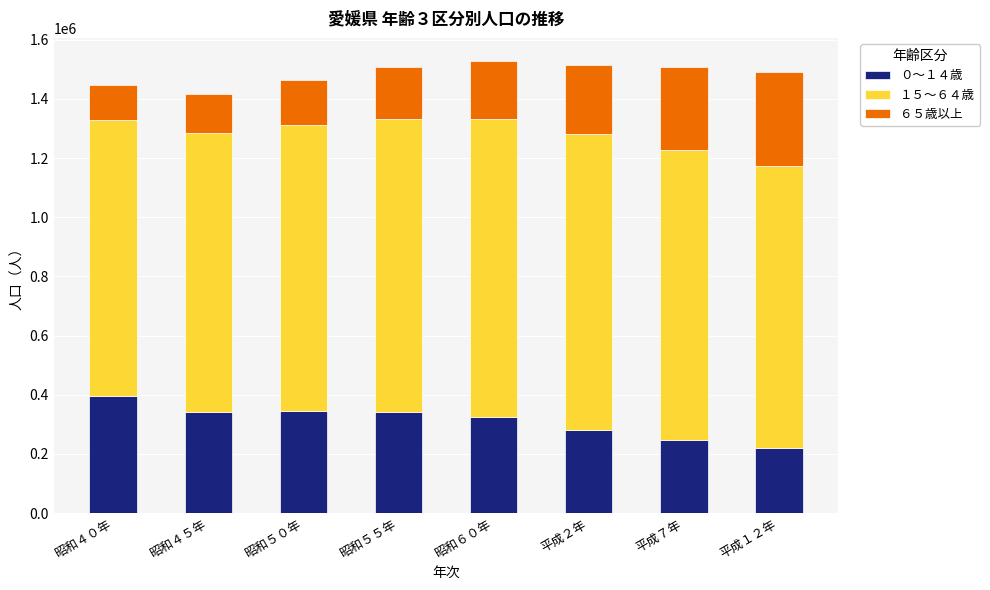

What is the difference between the ０～１４歳 values at 平成７年 and 昭和５０年?

98319